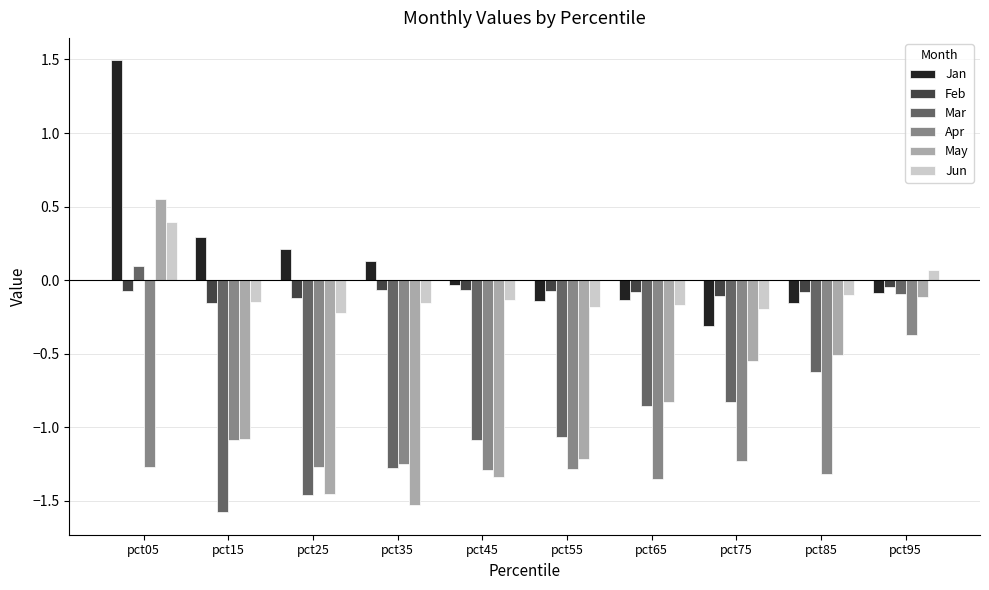

How many negative values does the Jan series have?

6